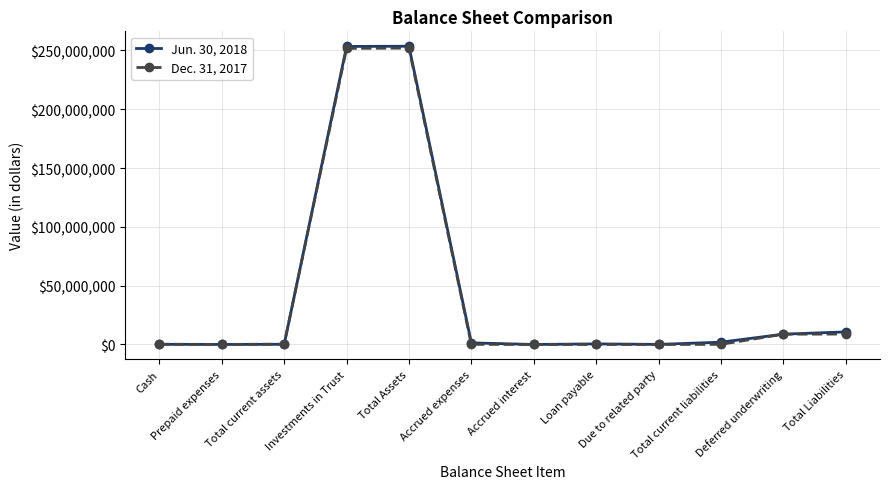

Which series has the widest spread of values?

Jun. 30, 2018